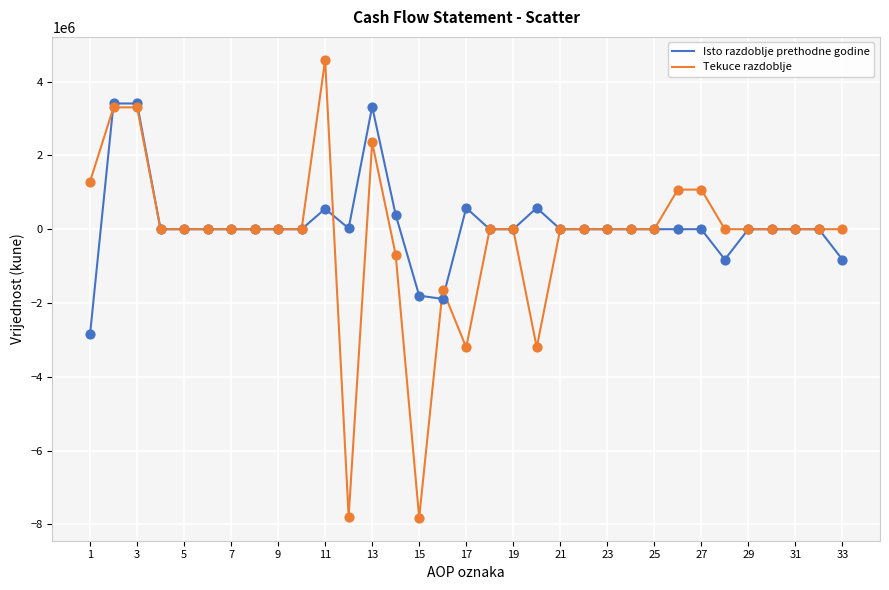

Which series has the largest range (max minus min)?

Tekuce razdoblje